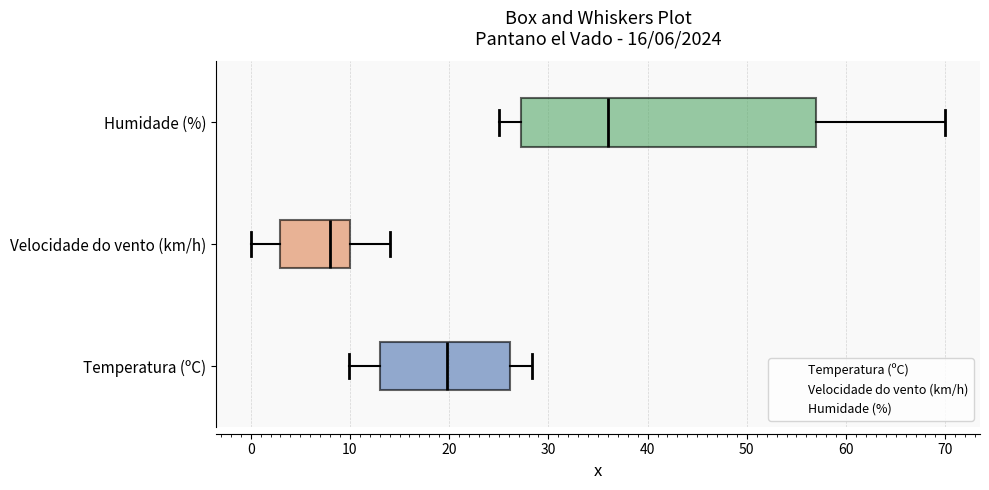

Which box has the furthest to the right median line?

Humidade (%)